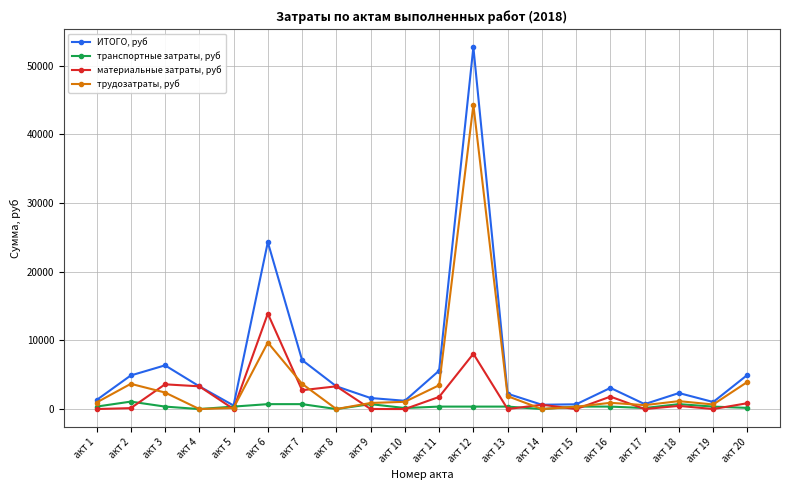

Where does the материальные затраты, руб series first go above 626?

акт 3